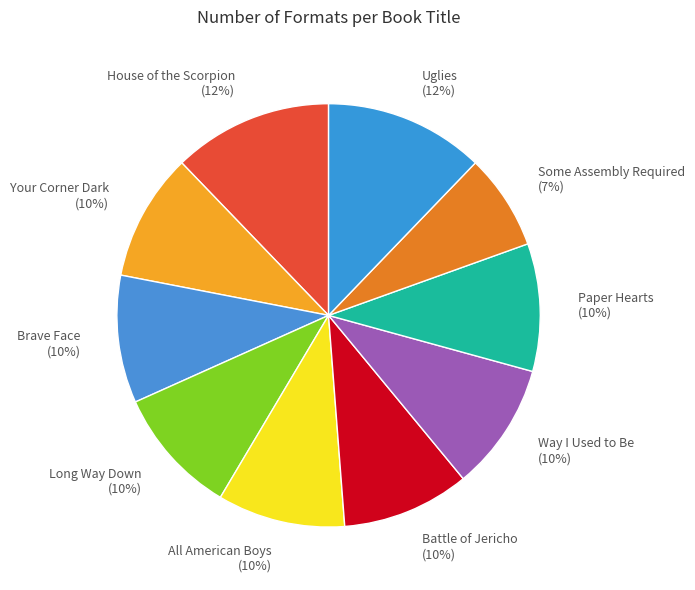

Does any single category account for the majority?

No